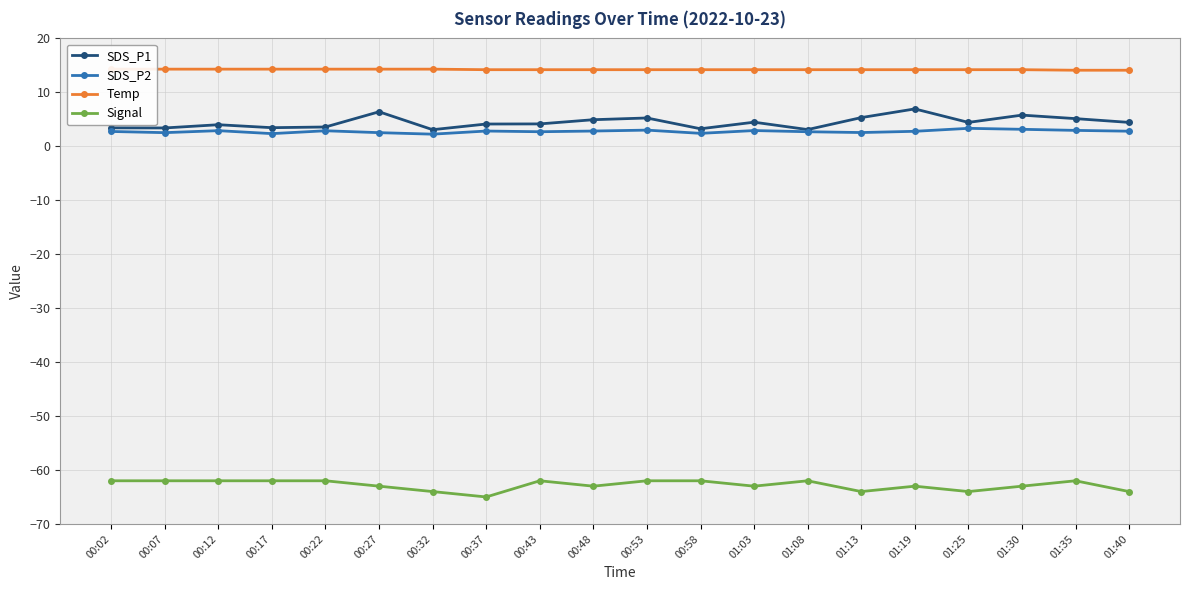

What is the total value across all series at 00:58?

-42.1